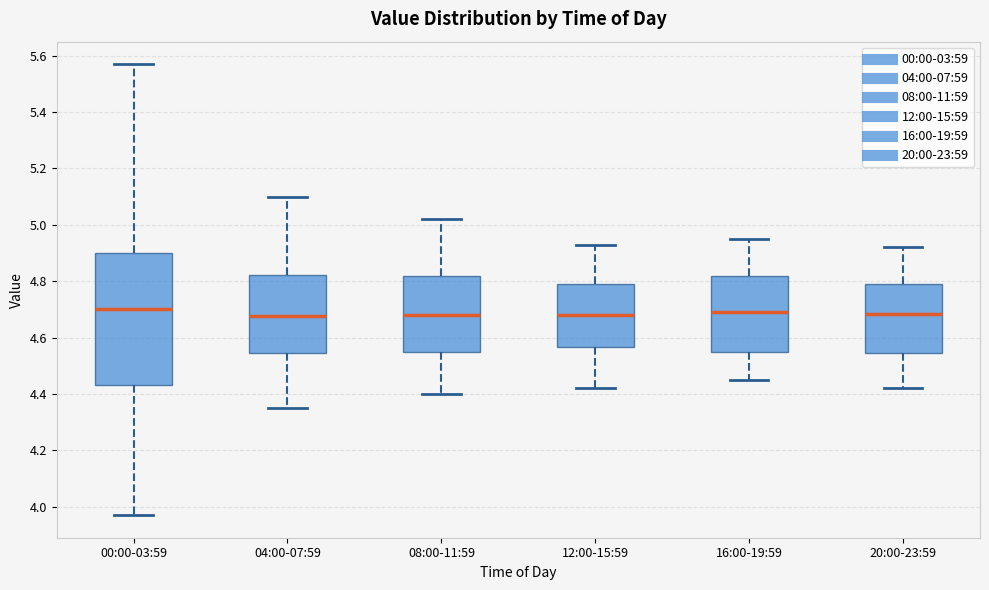

Where does the upper whisker of the box for 12:00-15:59 end on the y-axis? The values are not printed on the chart, so give them approximately, as read against the axis.

4.94